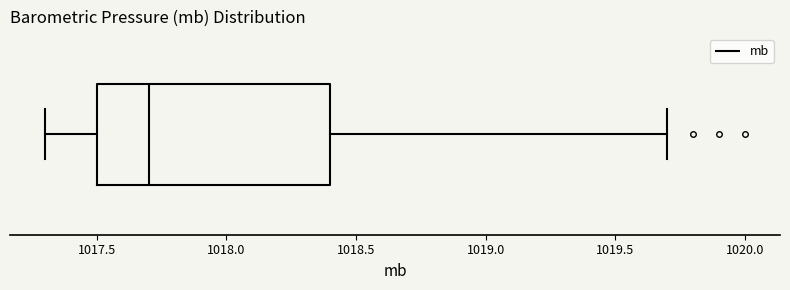

Transcribe this box plot: give where the median line is, the range the box spans, and where the two whiskers end, as read against the x-axis. The values are not printed on the chart, so give them approximately, as read against the axis.

median 1017.7, box 1017.5 to 1018.4, whiskers 1017.3 to 1019.7